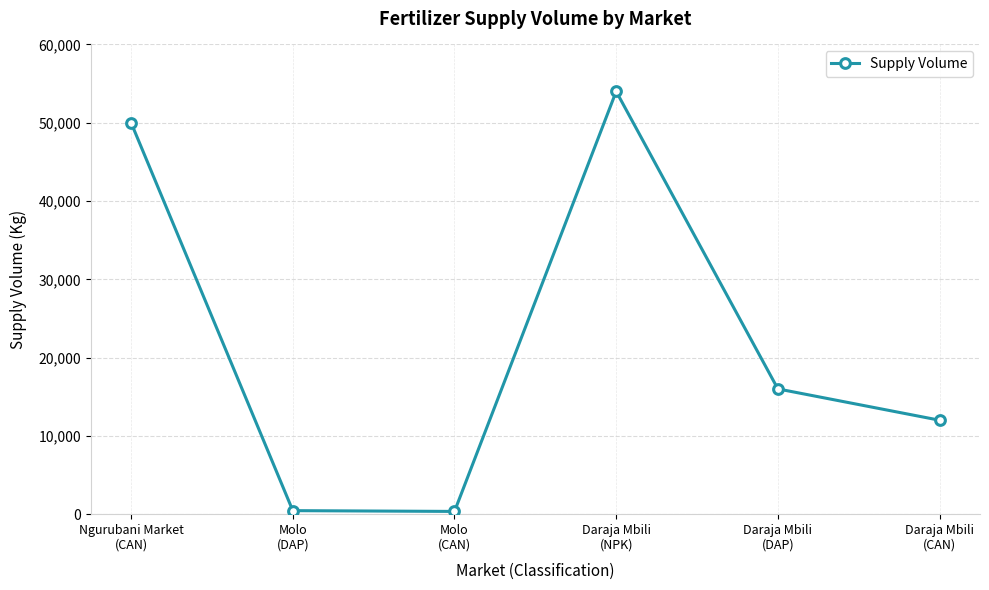

How many points are lower than both their immediate neighbors (excluding endpoints)?

1